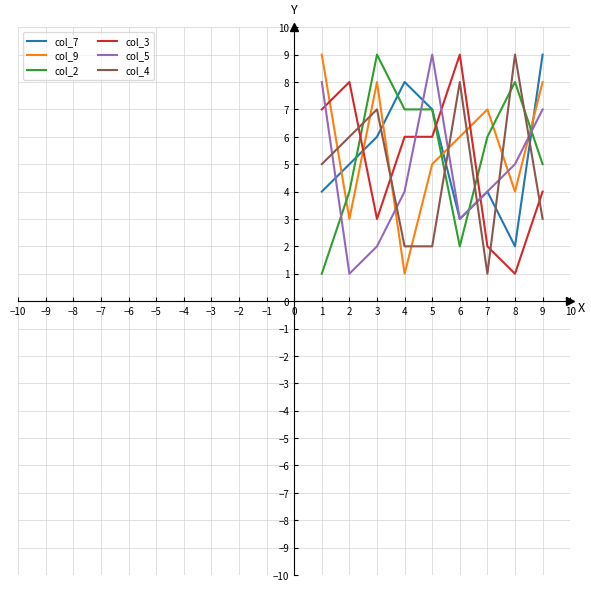

How many series are shown in this chart?

6